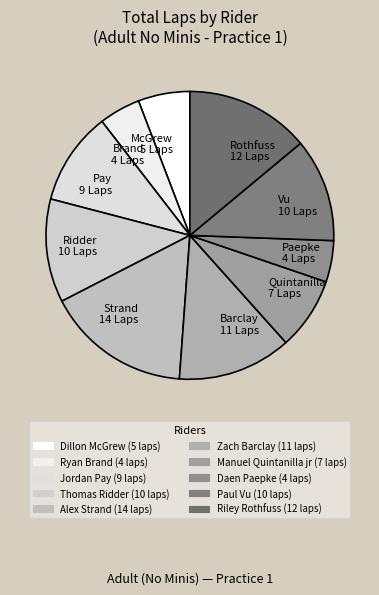

True or false: Paepke 4 Laps accounts for 5% of the total.

True